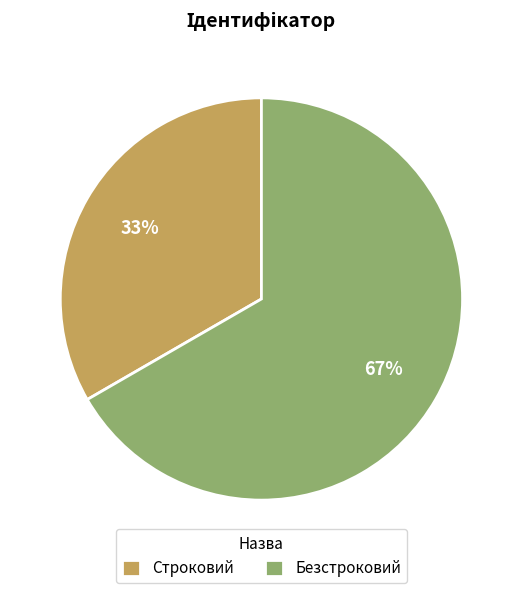

How many segments does this pie chart have?

2